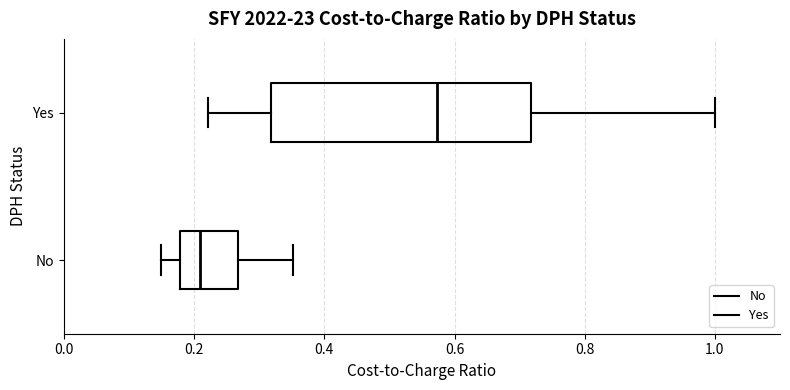

Where does the median line of the box for Yes sit on the x-axis? The values are not printed on the chart, so give them approximately, as read against the axis.

0.58